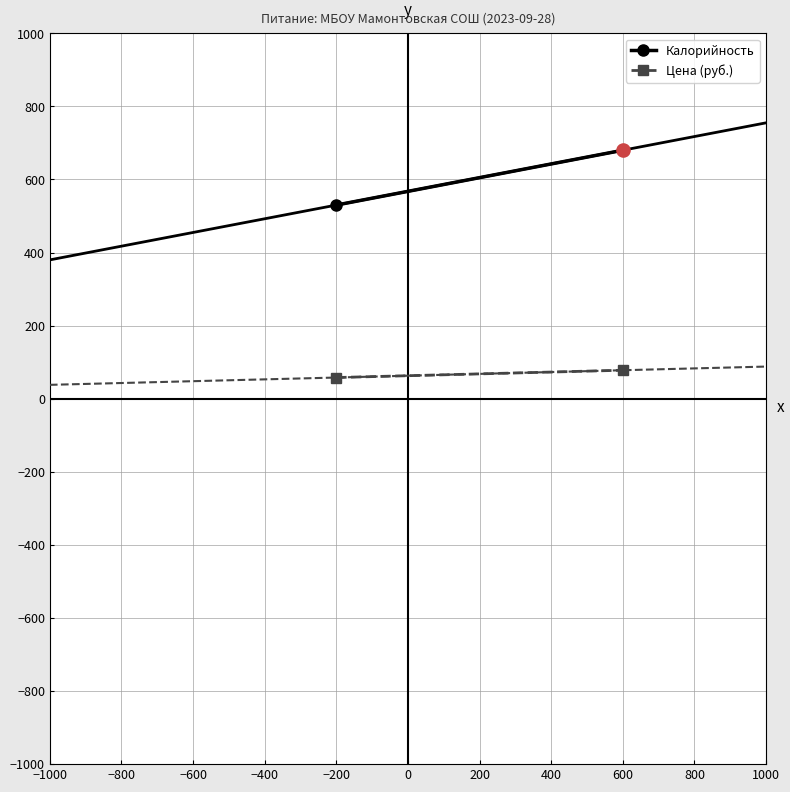

At how many categories does at least one series exceed 558?

1